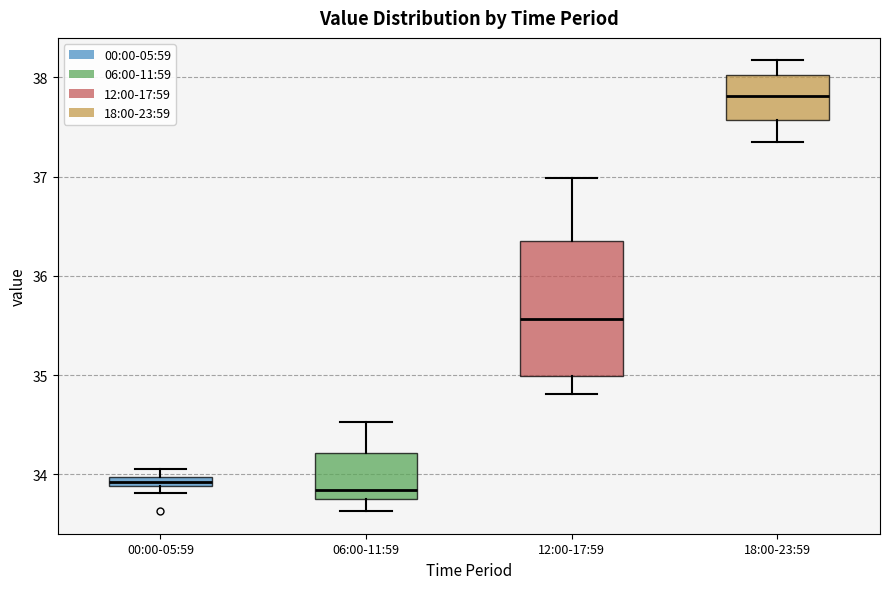

Comparing the boxes themselves (not the whiskers), which one is the tallest?

12:00-17:59